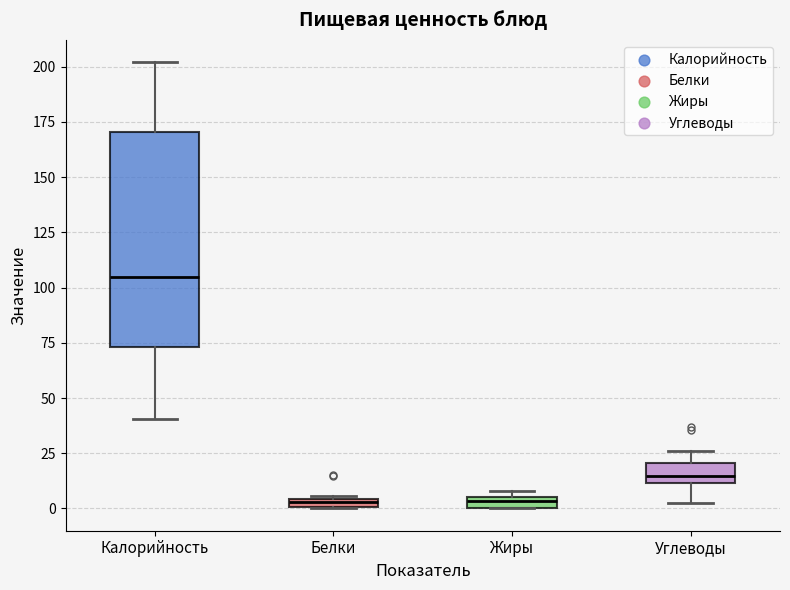

Comparing the boxes themselves (not the whiskers), which one is the tallest?

Калорийность